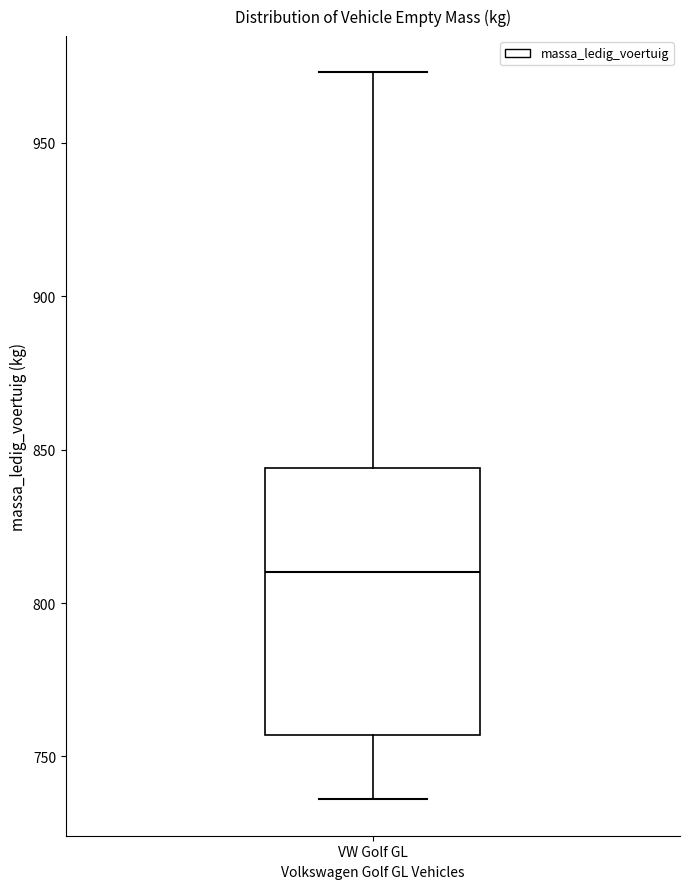

Read this box plot against the y-axis: the position of the median line, the range covered by the box, and the ends of both whiskers. The values are not printed on the chart, so give them approximately, as read against the axis.

median 810, box 755 to 845, whiskers 735 to 975